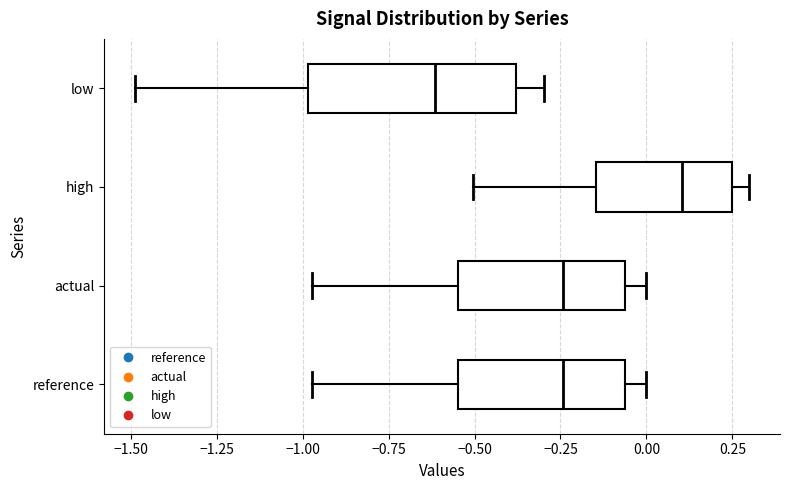

Where does the right whisker of the box for low end on the x-axis? The values are not printed on the chart, so give them approximately, as read against the axis.

-0.30